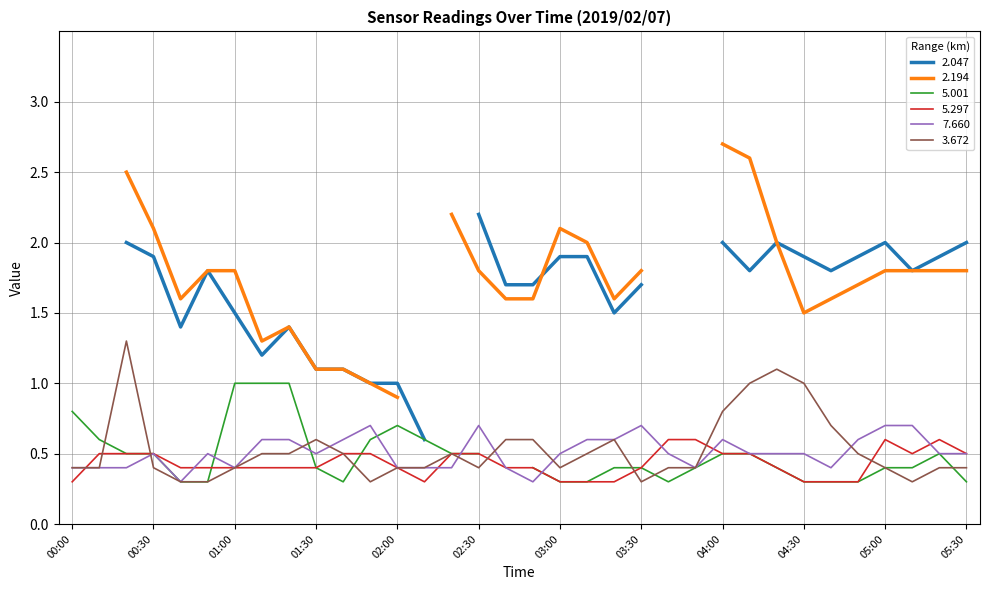

What position from the left is 02:40?

17